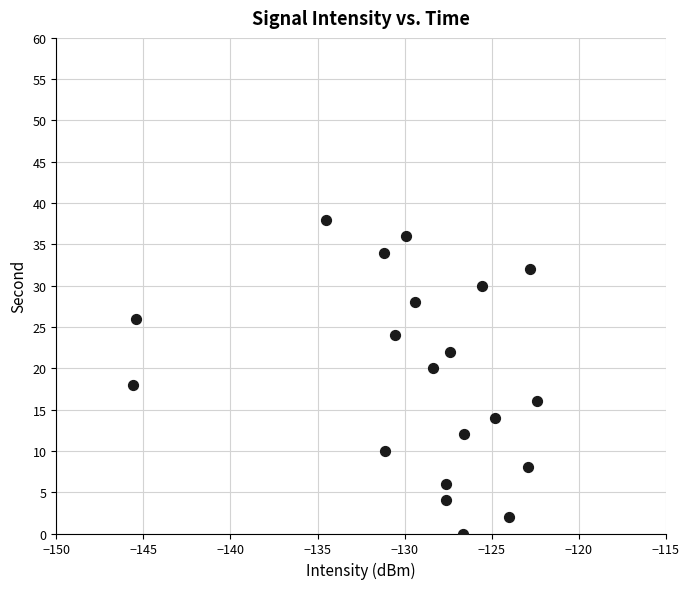

What is the range of Y values (max minus min)?

38